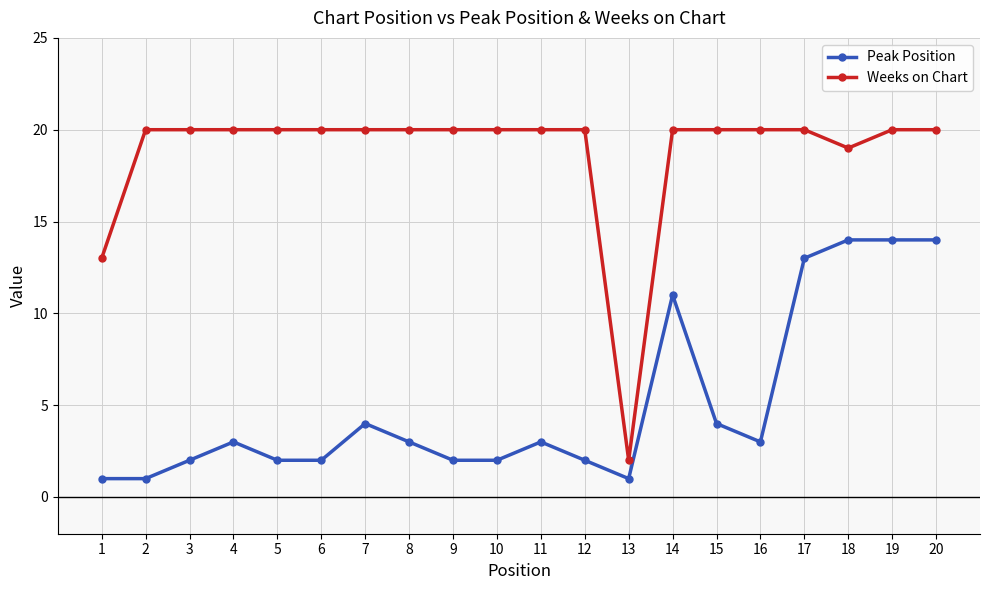

What is the approximate value of Peak Position at 17?

13